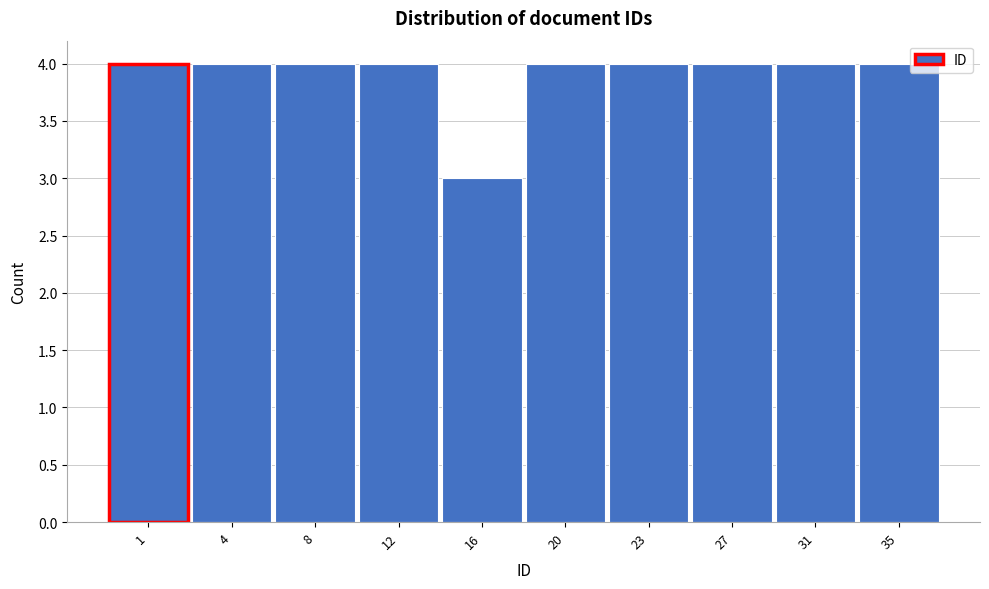

Reading right to left, extract all data points from this chart.

35=4	31=4	27=4	23=4	20=4	16=3	12=4	8=4	4=4	1=4